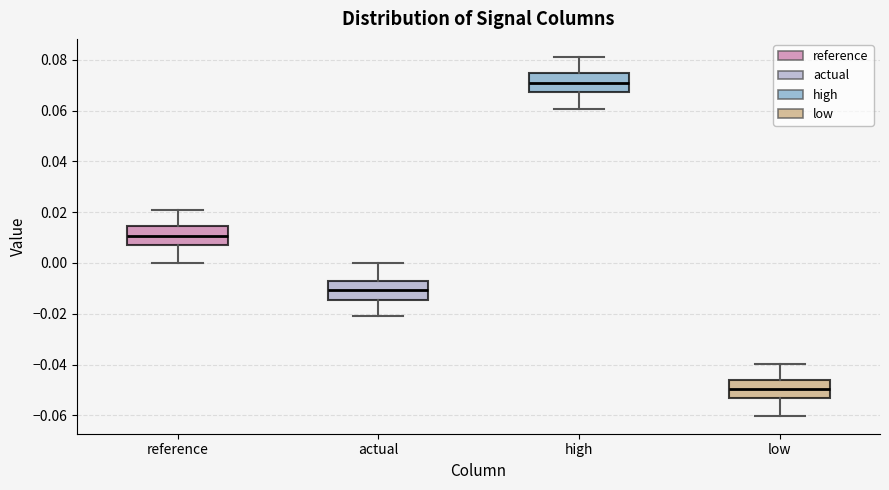

Reading left to right, transcribe this box plot: for each box, give where its median line is, the range the box spans, and where its two whiskers end, as read against the y-axis. The values are not printed on the chart, so give them approximately, as read against the axis.

reference: median 0.010, box 0.008 to 0.014, whiskers 0.000 to 0.020
actual: median -0.010, box -0.014 to -0.008, whiskers -0.020 to 0.000
high: median 0.070, box 0.068 to 0.074, whiskers 0.060 to 0.082
low: median -0.050, box -0.054 to -0.046, whiskers -0.060 to -0.040